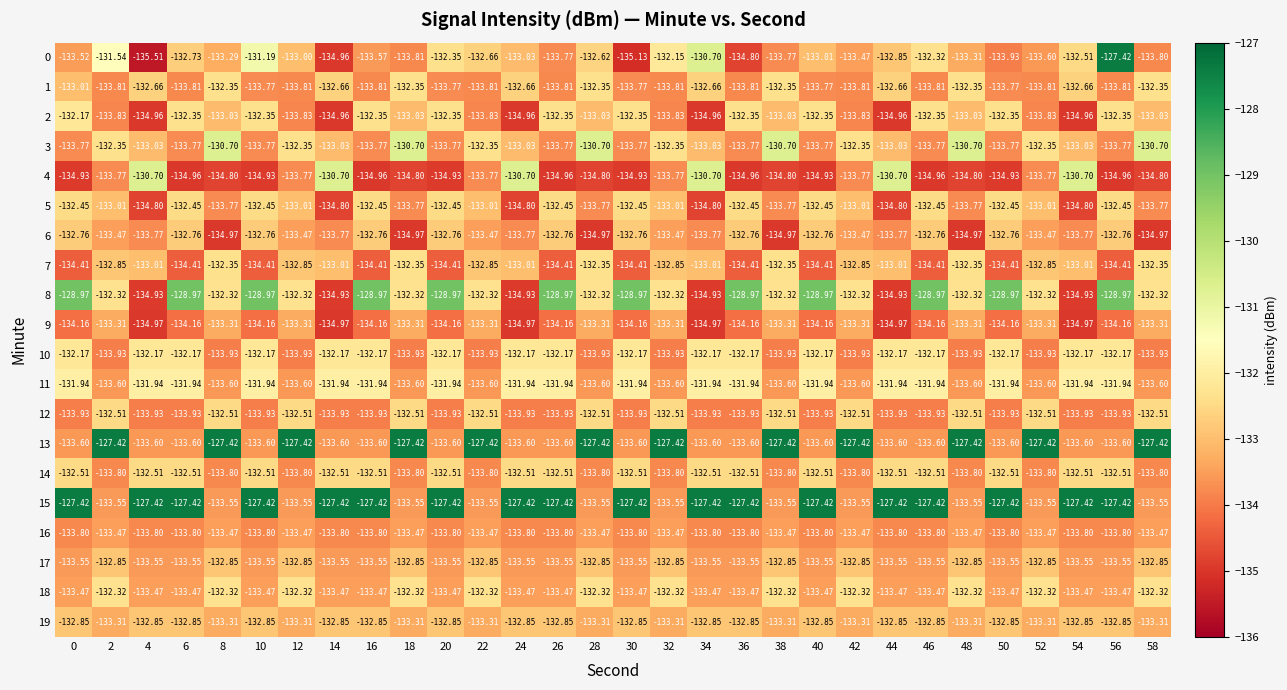

At which category is the sum across all series the highest?

56